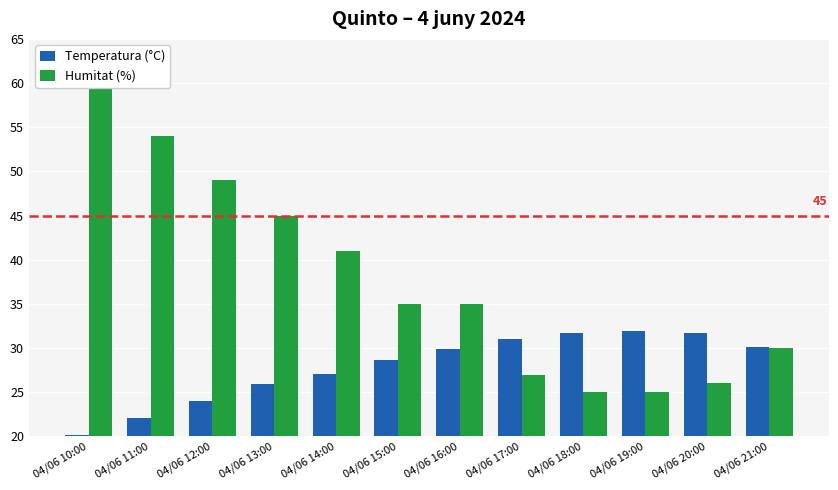

What position from the right is 04/06 11:00?

11